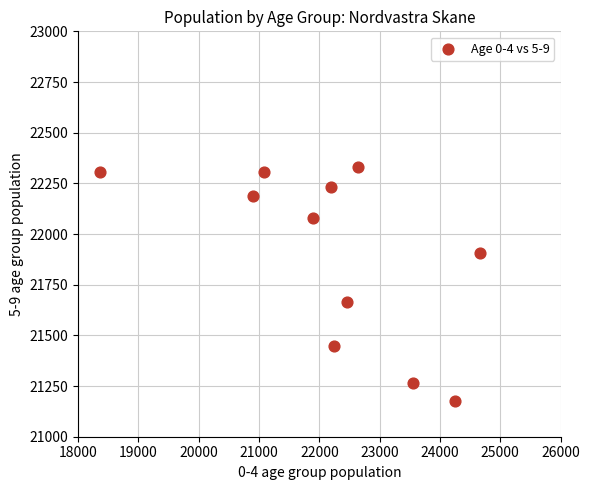

What Y value in the scatter plot is closest to 21754?

21663